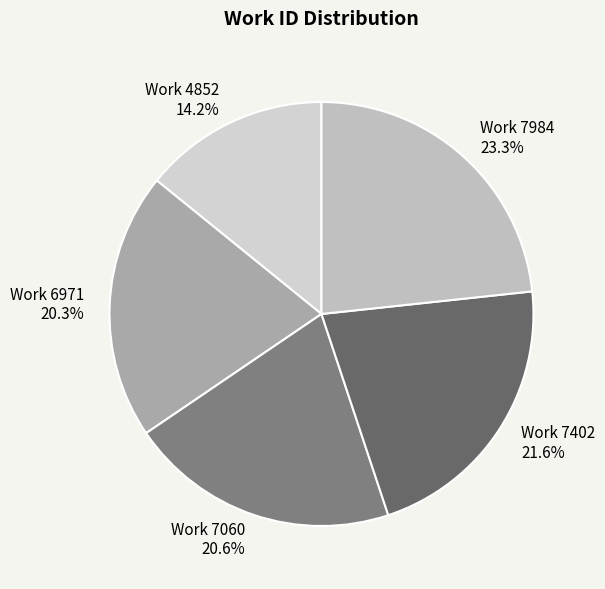

Is it true that Work 6971 is 29% of the pie?

False